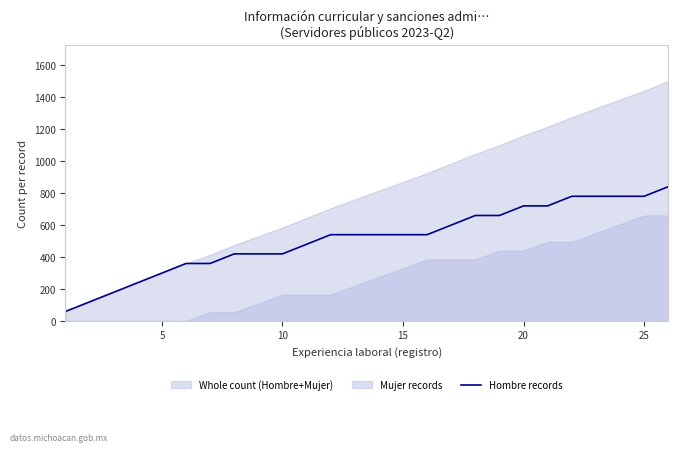

Does the chart display data point markers on the line(s)?

No